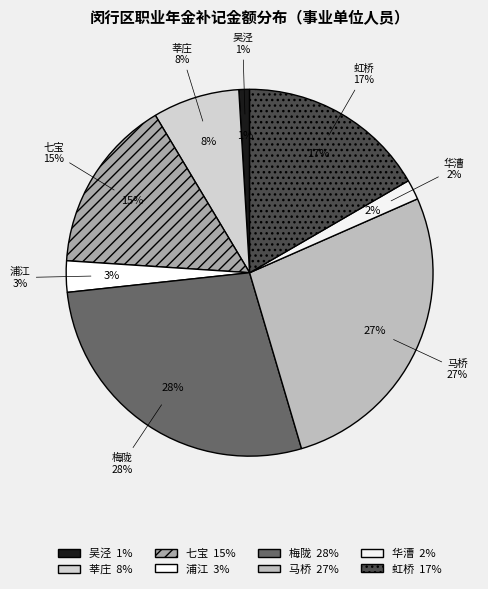

Count the number of slices in the pie.

8